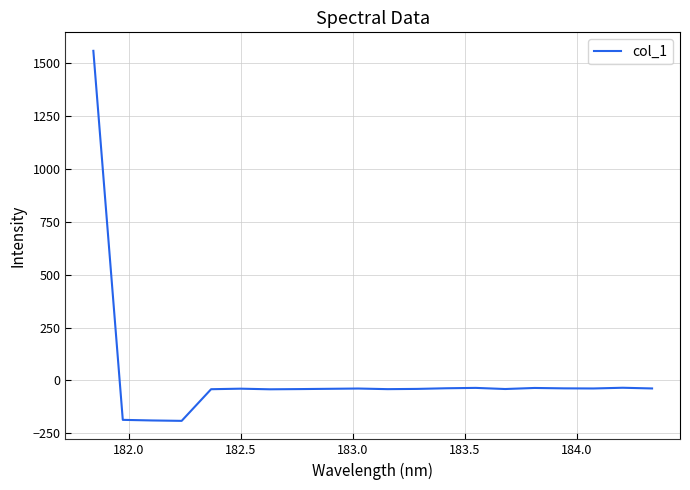

What is the maximum value shown in the chart?

1558.6